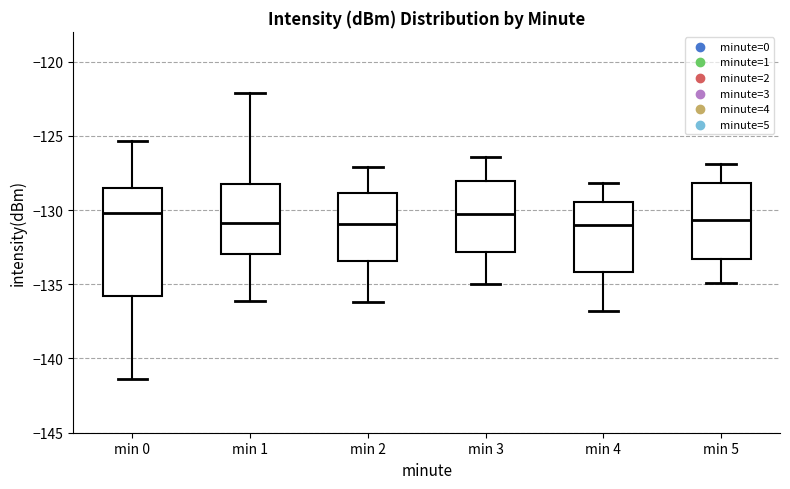

Reading left to right, read every box against the y-axis: the position of its median line, the range the box covers, and the ends of its whiskers. The values are not printed on the chart, so give them approximately, as read against the axis.

min 0: median -130.0, box -136.0 to -128.5, whiskers -141.5 to -125.5
min 1: median -131.0, box -133.0 to -128.0, whiskers -136.0 to -122.0
min 2: median -131.0, box -133.5 to -129.0, whiskers -136.0 to -127.0
min 3: median -130.5, box -133.0 to -128.0, whiskers -135.0 to -126.5
min 4: median -131.0, box -134.0 to -129.5, whiskers -137.0 to -128.0
min 5: median -130.5, box -133.5 to -128.0, whiskers -135.0 to -127.0